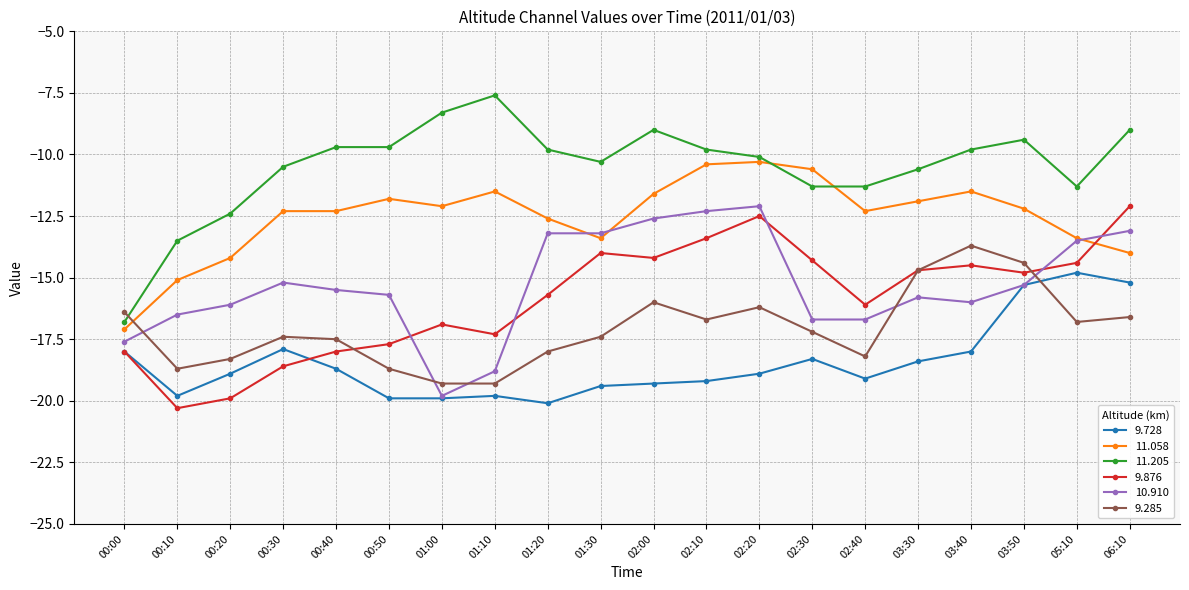

Reading left to right, transcribe all the data shown in this chart.

9.728: -18.0	-19.8	-18.9	-17.9	-18.7	-19.9	-19.9	-19.8	-20.1	-19.4	-19.3	-19.2	-18.9	-18.3	-19.1	-18.4	-18.0	-15.3	-14.8	-15.2
11.058: -17.1	-15.1	-14.2	-12.3	-12.3	-11.8	-12.1	-11.5	-12.6	-13.4	-11.6	-10.4	-10.3	-10.6	-12.3	-11.9	-11.5	-12.2	-13.4	-14.0
11.205: -16.8	-13.5	-12.4	-10.5	-9.7	-9.7	-8.3	-7.6	-9.8	-10.3	-9.0	-9.8	-10.1	-11.3	-11.3	-10.6	-9.8	-9.4	-11.3	-9.0
9.876: -18.0	-20.3	-19.9	-18.6	-18.0	-17.7	-16.9	-17.3	-15.7	-14.0	-14.2	-13.4	-12.5	-14.3	-16.1	-14.7	-14.5	-14.8	-14.4	-12.1
10.910: -17.6	-16.5	-16.1	-15.2	-15.5	-15.7	-19.8	-18.8	-13.2	-13.2	-12.6	-12.3	-12.1	-16.7	-16.7	-15.8	-16.0	-15.3	-13.5	-13.1
9.285: -16.4	-18.7	-18.3	-17.4	-17.5	-18.7	-19.3	-19.3	-18.0	-17.4	-16.0	-16.7	-16.2	-17.2	-18.2	-14.7	-13.7	-14.4	-16.8	-16.6